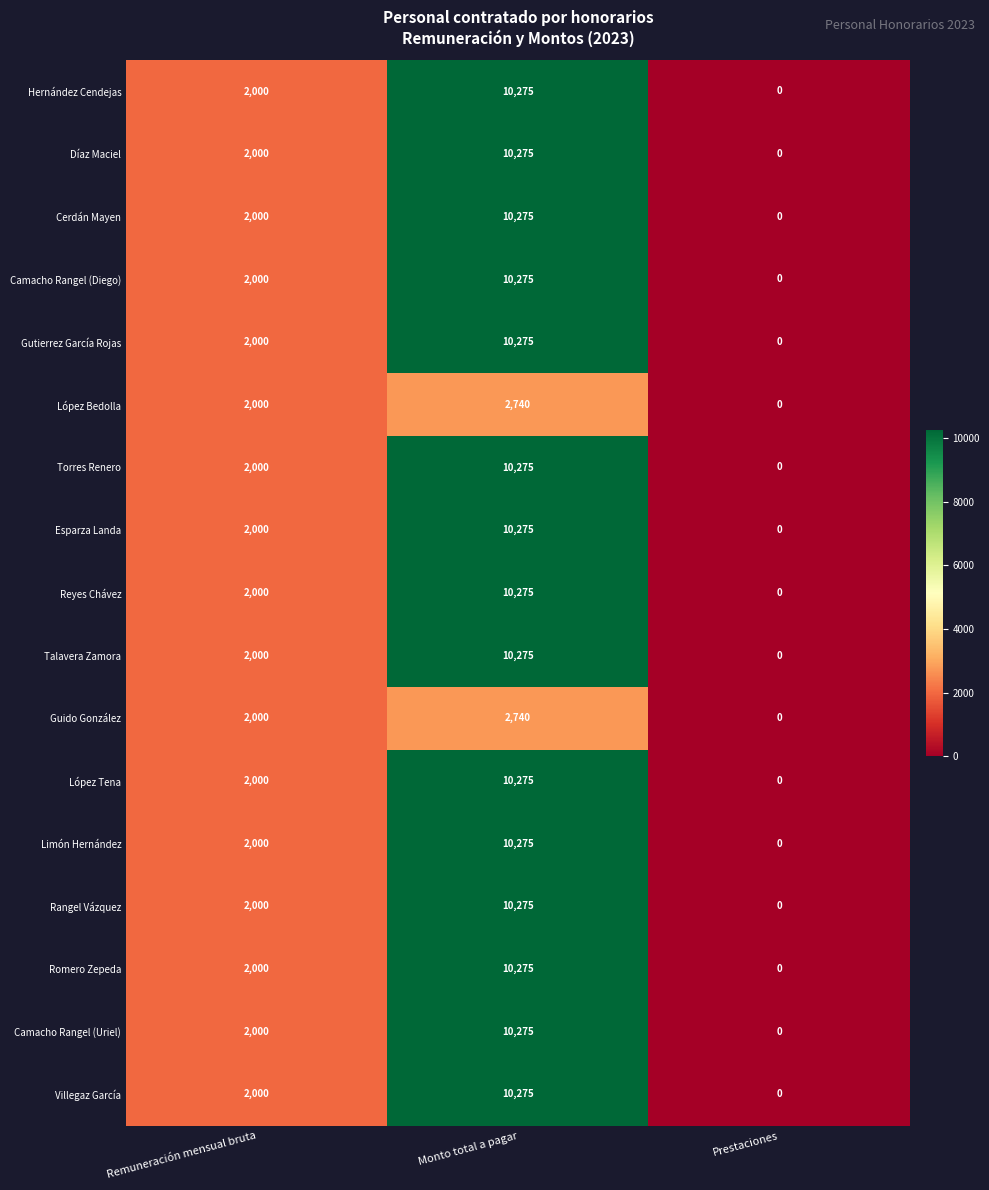

The value of Camacho Rangel (Diego) at Remuneración mensual bruta is 2000. True or false?

True